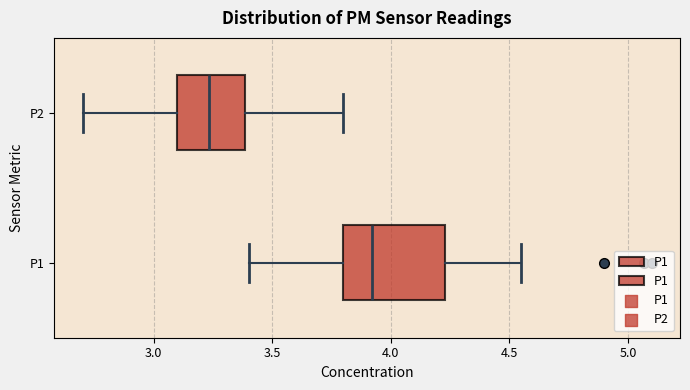

Reading bottom to top, transcribe this box plot: for each box, give where its median line is, the range the box spans, and where its two whiskers end, as read against the x-axis. The values are not printed on the chart, so give them approximately, as read against the axis.

P1: median 3.90, box 3.80 to 4.25, whiskers 3.40 to 4.55
P2: median 3.25, box 3.10 to 3.40, whiskers 2.70 to 3.80